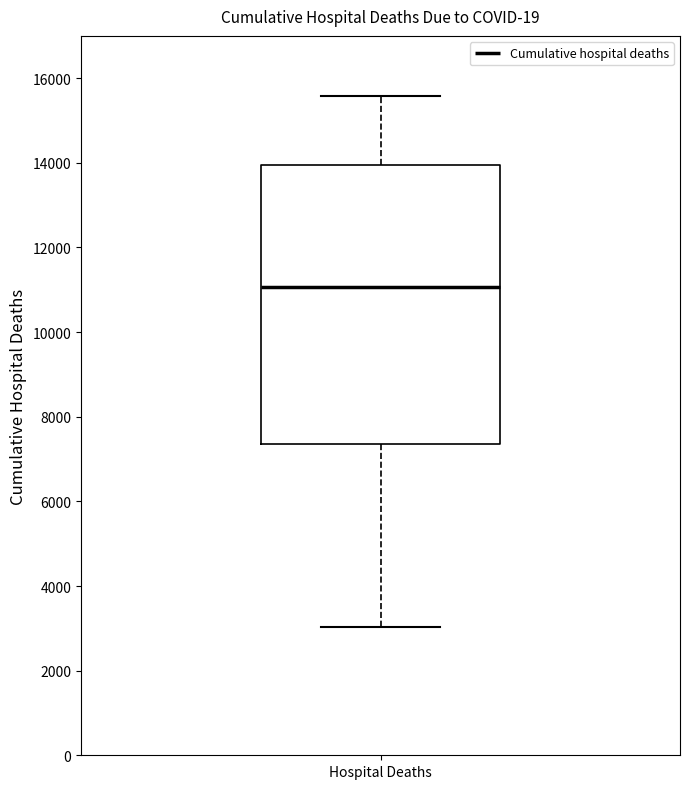

Transcribe this box plot: give where the median line is, the range the box spans, and where the two whiskers end, as read against the y-axis. The values are not printed on the chart, so give them approximately, as read against the axis.

median 11000, box 7400 to 14000, whiskers 3000 to 15600